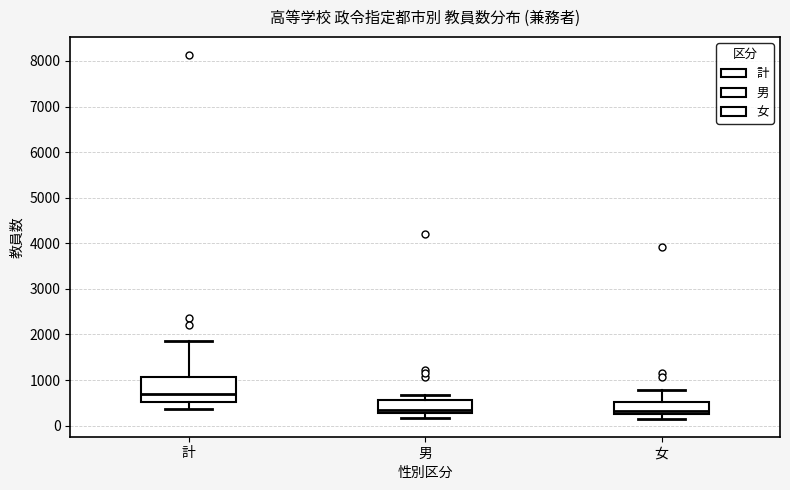

Comparing the boxes themselves (not the whiskers), which one is the tallest?

計